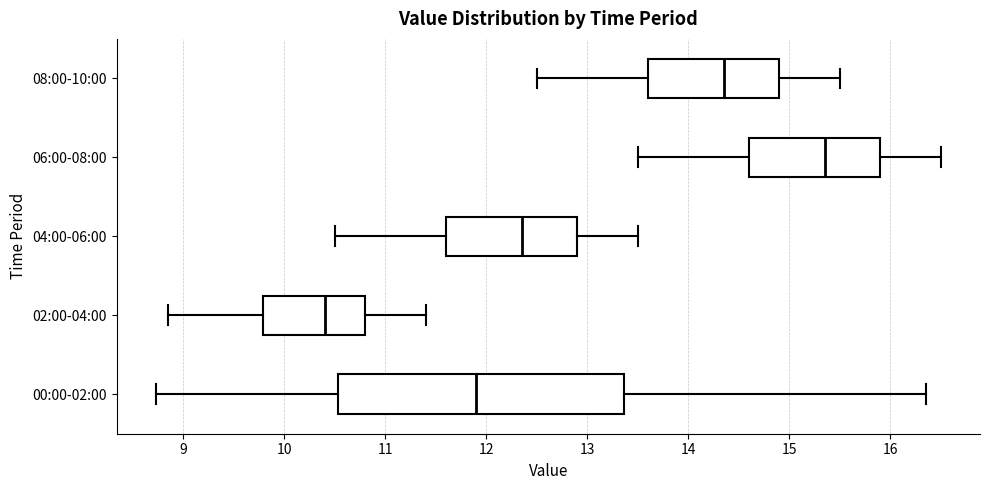

Where does the right whisker of the box for 06:00-08:00 end on the x-axis? The values are not printed on the chart, so give them approximately, as read against the axis.

16.5